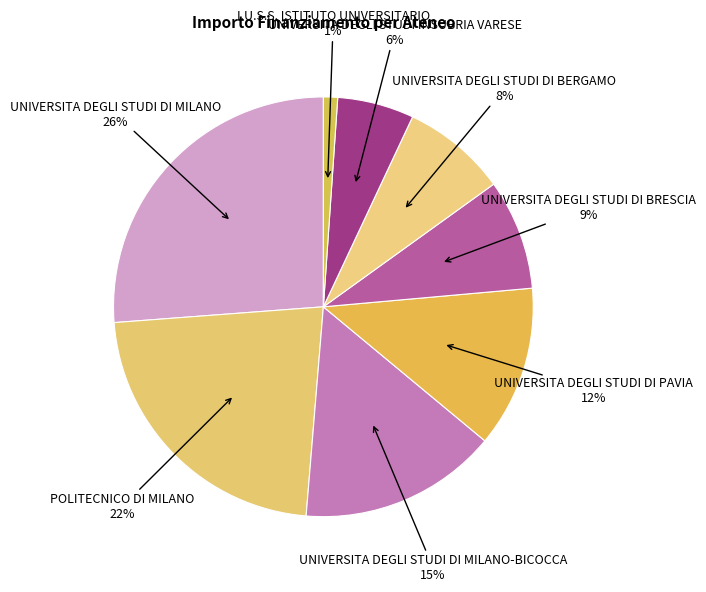

Between I.U.S.S. ISTITUTO UNIVERSITARIO and UNIVERSITA DEGLI STUDI DI MILANO-BICOCCA, which is larger?

UNIVERSITA DEGLI STUDI DI MILANO-BICOCCA